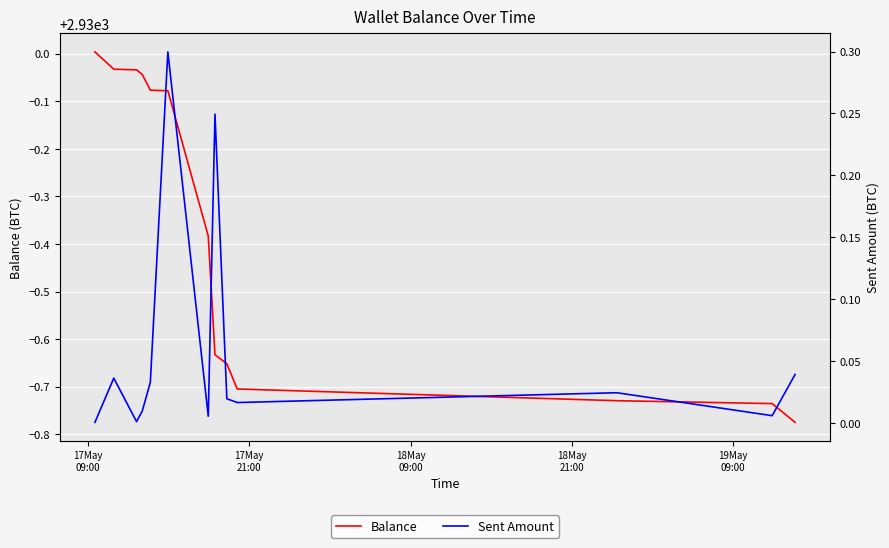

How many interior local peaks does the Sent Amount series have?

4